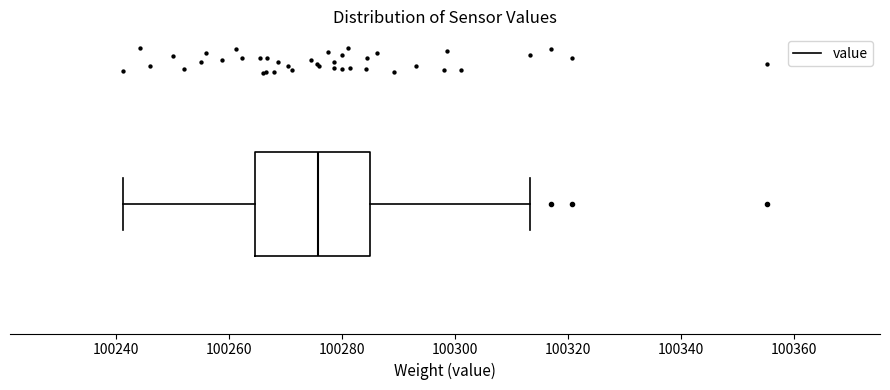

Where does the median line of the box sit on the x-axis? The values are not printed on the chart, so give them approximately, as read against the axis.

100276